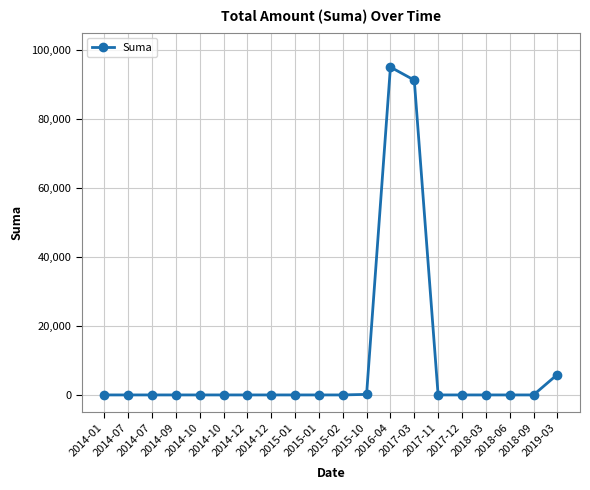

Reading left to right, what are all the values shown in this chart?

0.0	0.0	0.0	0.0	0.0	0.0	0.0	0.0	0.0	0.0	0.0	160.0	94989.4	91204.0	0.0	0.0	0.0	0.0	0.0	5918.4